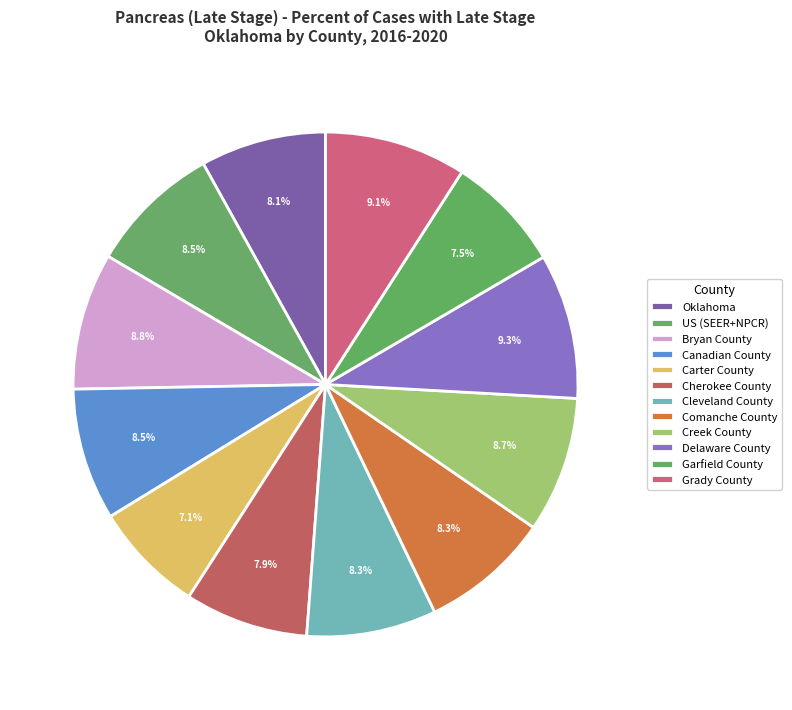

Is it true that Cleveland County is 20% of the pie?

False